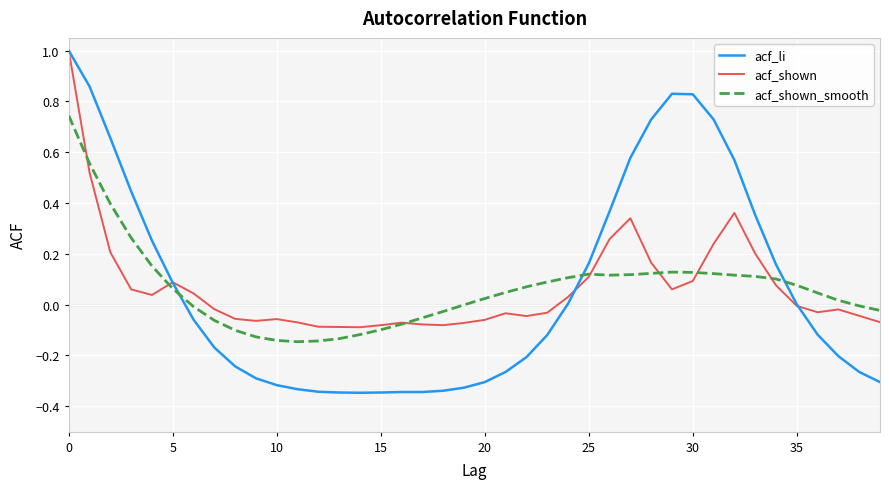

What is the maximum value shown in the chart?

1.0